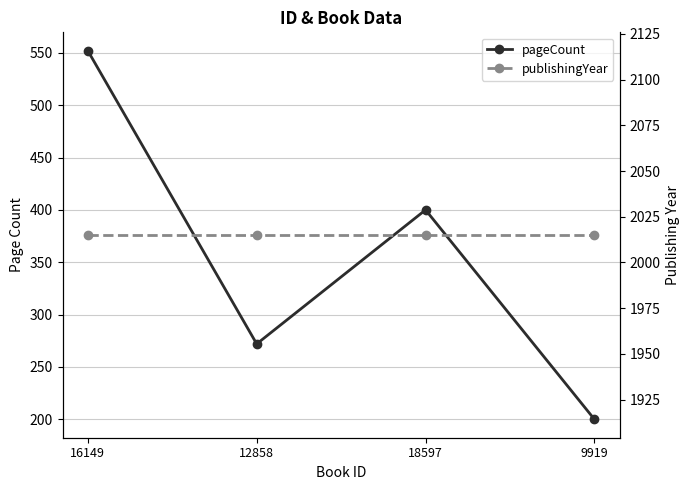

Between 12858 and 18597, which series saw the biggest shift?

pageCount